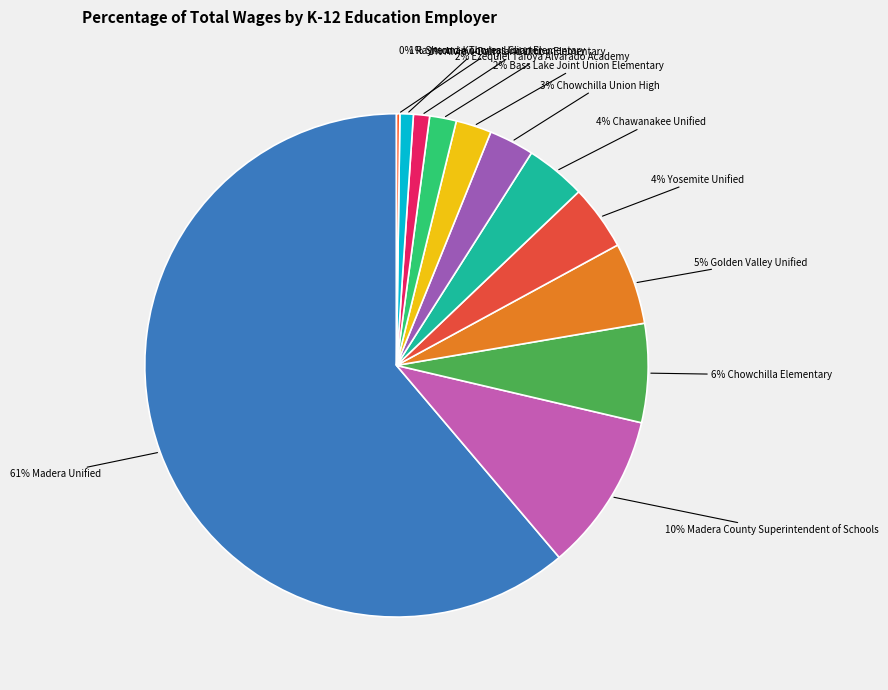

Does any single category account for the majority?

Yes